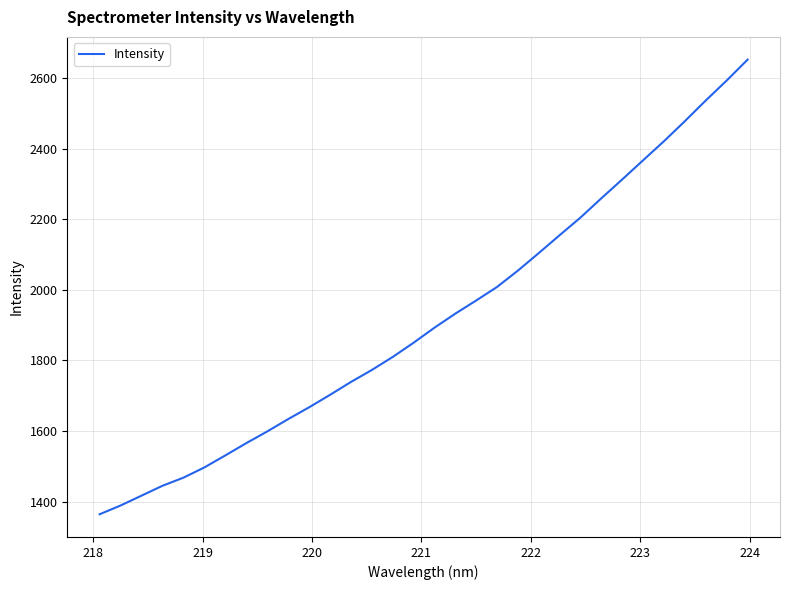

What is the minimum value shown in the chart?

1364.3